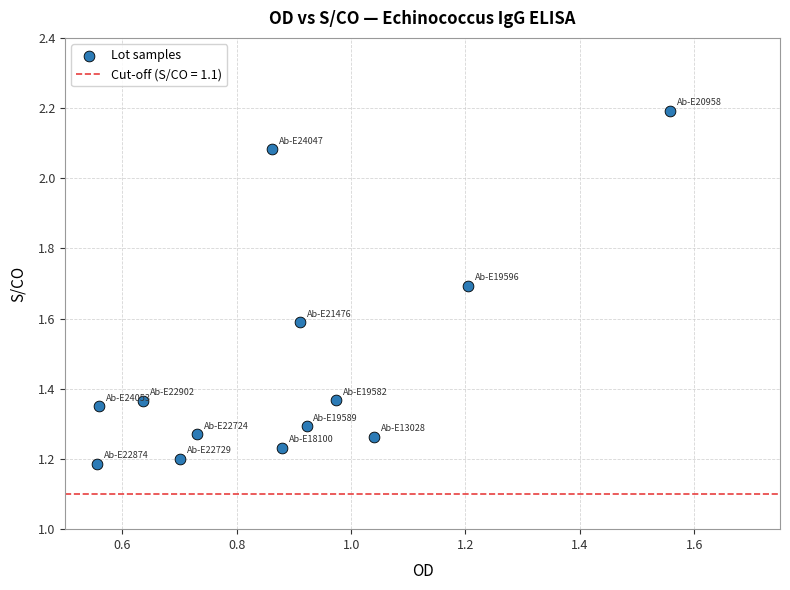

What is the range of X values (max minus min)?

1.0